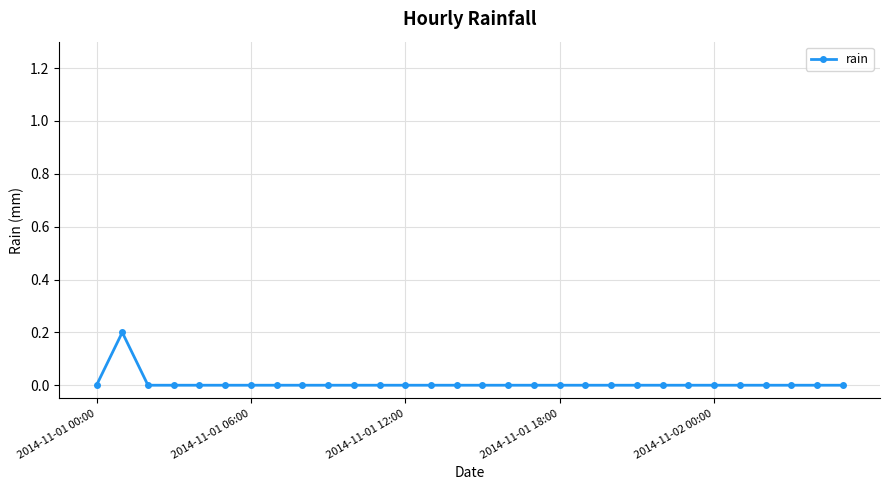

Reading left to right, list all the values displayed in this chart.

0.0	0.2	0.0	0.0	0.0	0.0	0.0	0.0	0.0	0.0	0.0	0.0	0.0	0.0	0.0	0.0	0.0	0.0	0.0	0.0	0.0	0.0	0.0	0.0	0.0	0.0	0.0	0.0	0.0	0.0